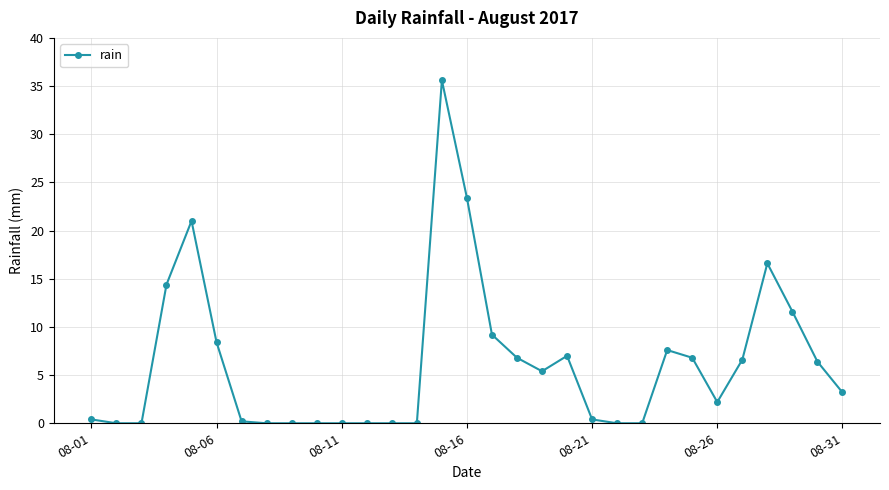

What is the average value?

6.2